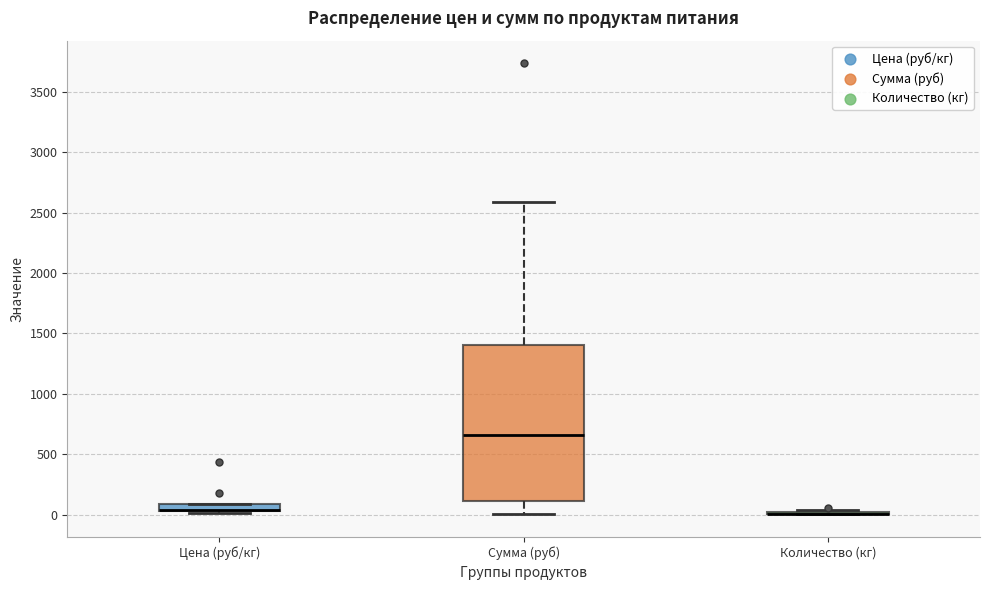

Which box is the tallest, from its lower edge to its upper edge?

Сумма (руб)